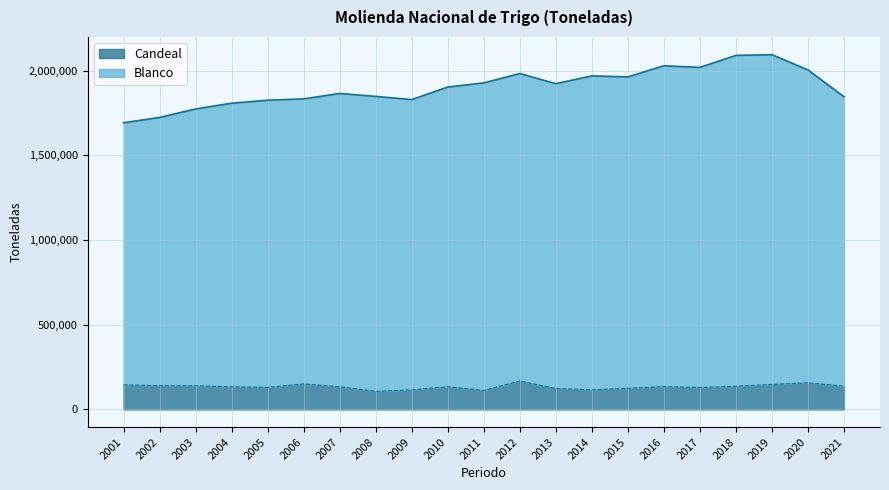

Reading left to right, transcribe all the data shown in this chart.

Blanco: 1692055	1723147	1773138	1807100	1824897	1832553	1864665	1847323	1828484	1902581	1926962	1982164	1922480	1968268	1962342	2028168	2018526	2089336	2093498	2003727	1845158
Candeal: 145151	139753	139670	133291	130080	150454	133479	106800	115451	133656	112008	167508	123426	115617	124590	134478	128983	136608	147677	157071	137137